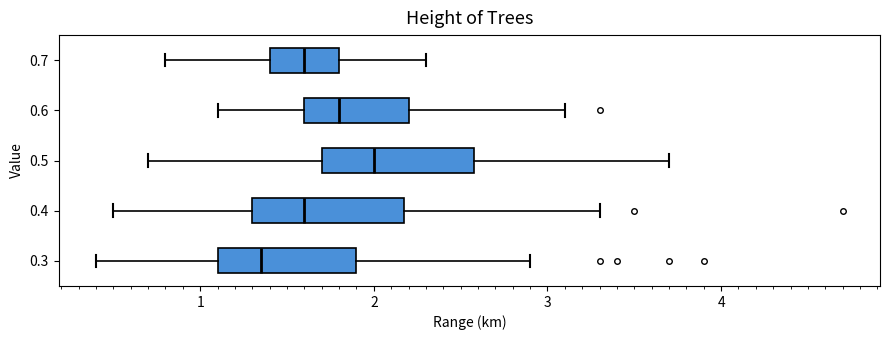

Which box's median line is the furthest to the right?

0.5